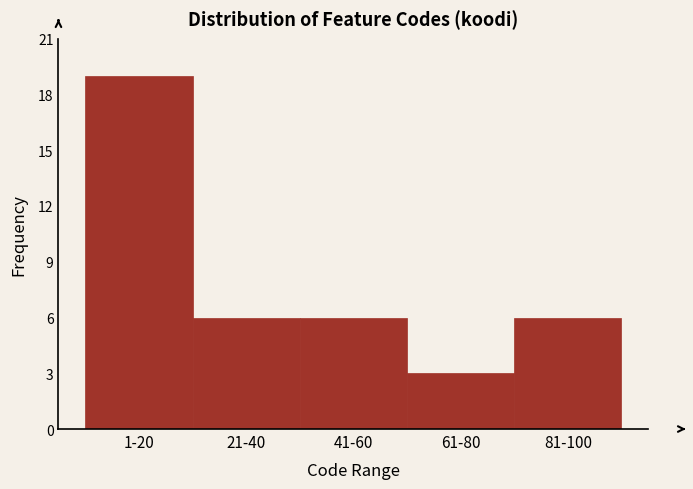

Reading left to right, transcribe all the data shown in this chart.

1-20=19	21-40=6	41-60=6	61-80=3	81-100=6